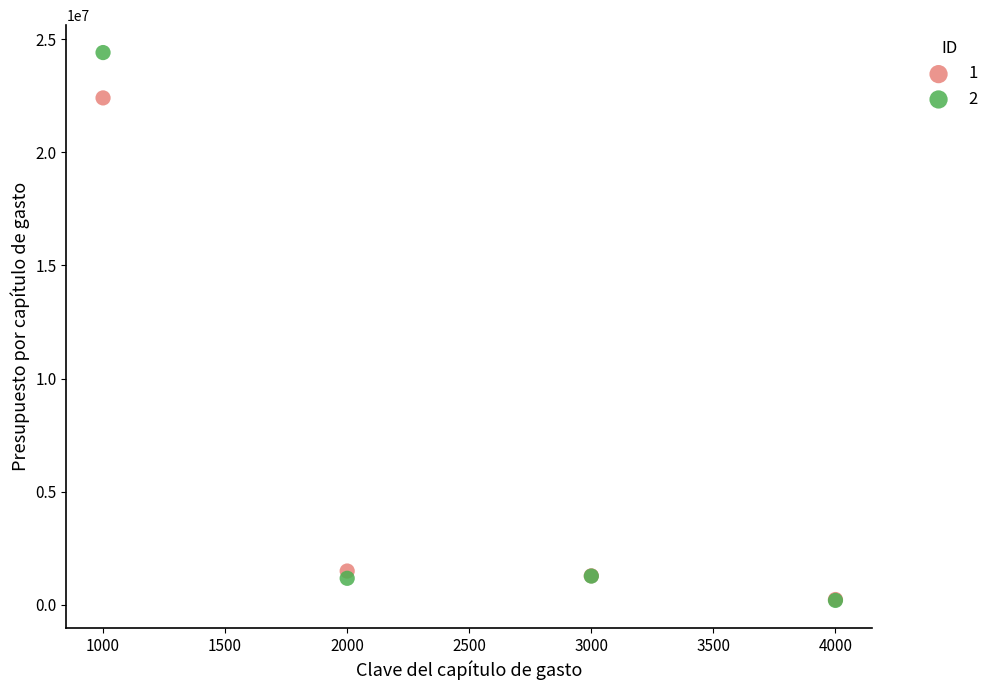

What are all the series names shown in the legend?

1, 2